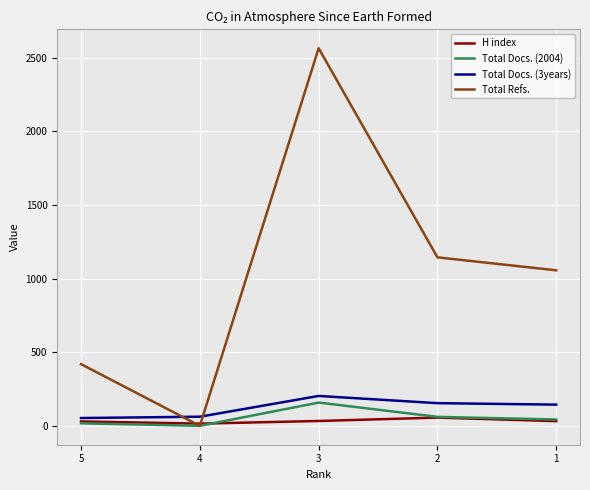

The Total Refs. series shows 757 at 3. True or false?

False